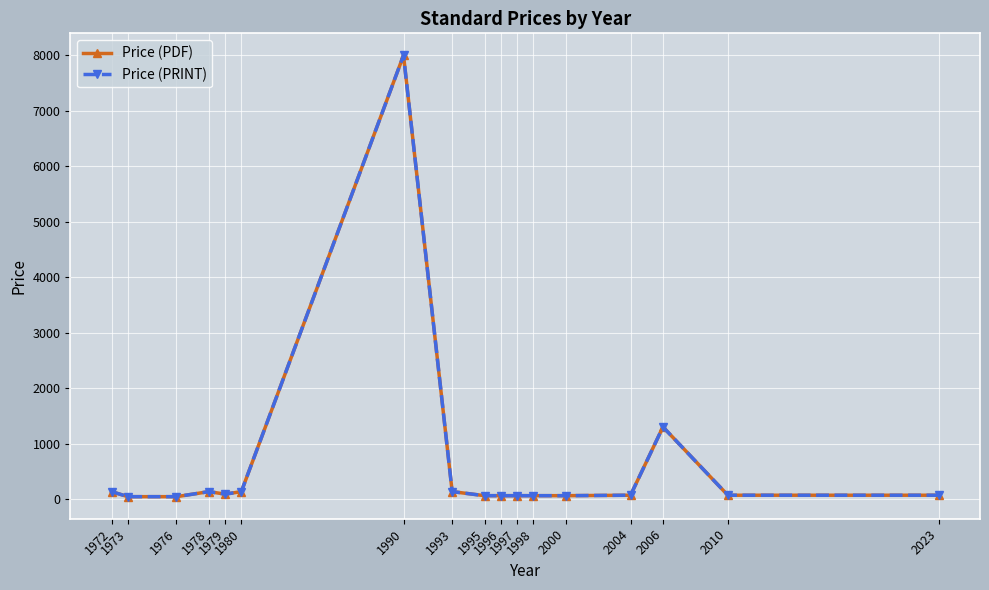

Which category has the lowest value in the Price (PDF) series?

1973